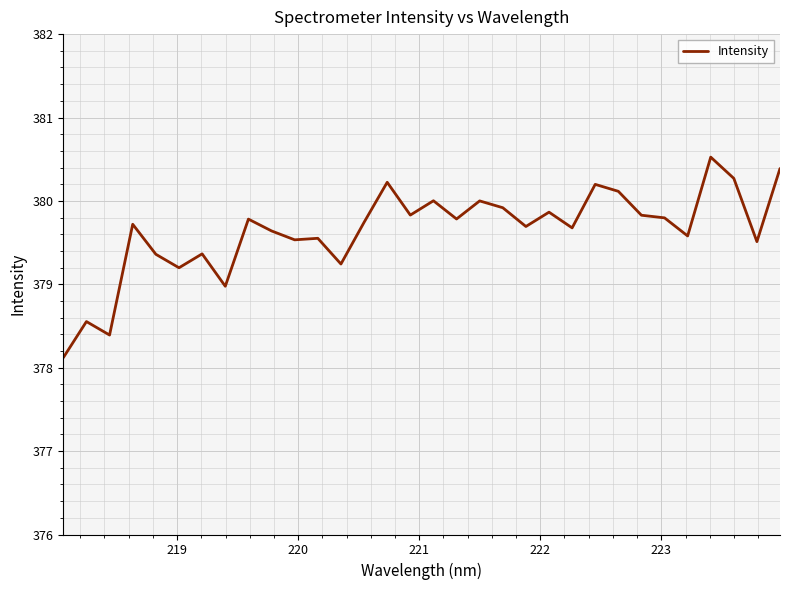

Does the chart display data point markers on the line(s)?

No